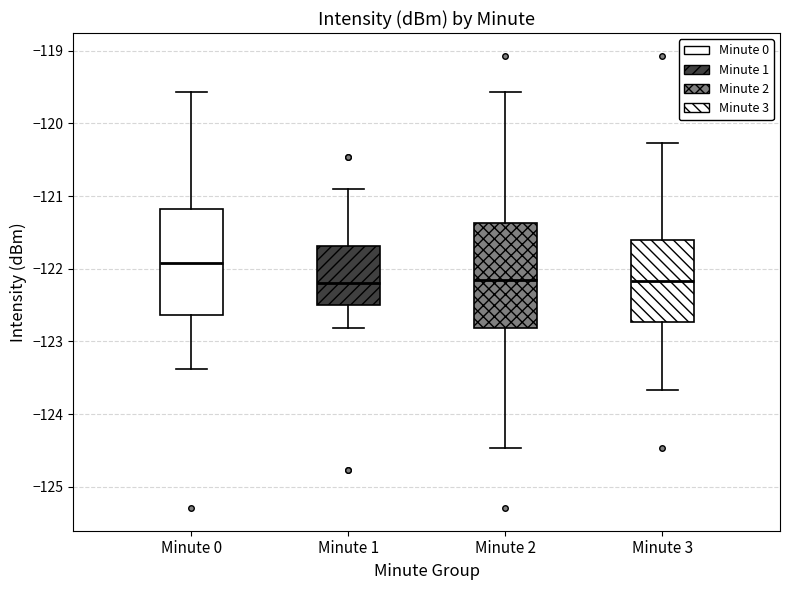

Which box's median line is the highest?

Minute 0